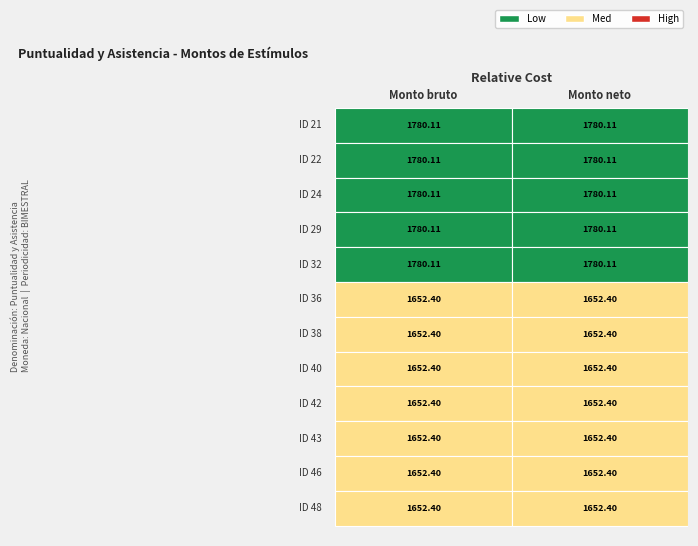

Reading left to right, what are all the values shown in this chart?

21: 0=1780.1	1=1780.1
22: 0=1780.1	1=1780.1
24: 0=1780.1	1=1780.1
29: 0=1780.1	1=1780.1
32: 0=1780.1	1=1780.1
36: 0=1652.4	1=1652.4
38: 0=1652.4	1=1652.4
40: 0=1652.4	1=1652.4
42: 0=1652.4	1=1652.4
43: 0=1652.4	1=1652.4
46: 0=1652.4	1=1652.4
48: 0=1652.4	1=1652.4